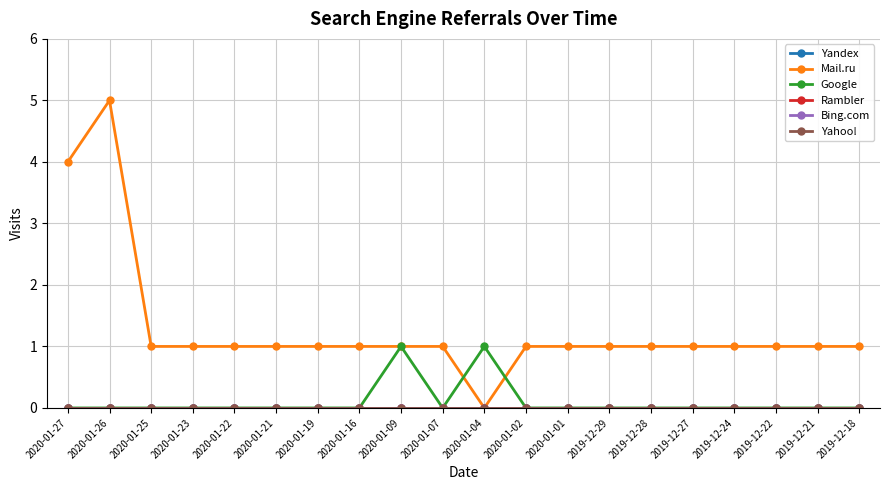

Does the chart have visible grid lines?

Yes